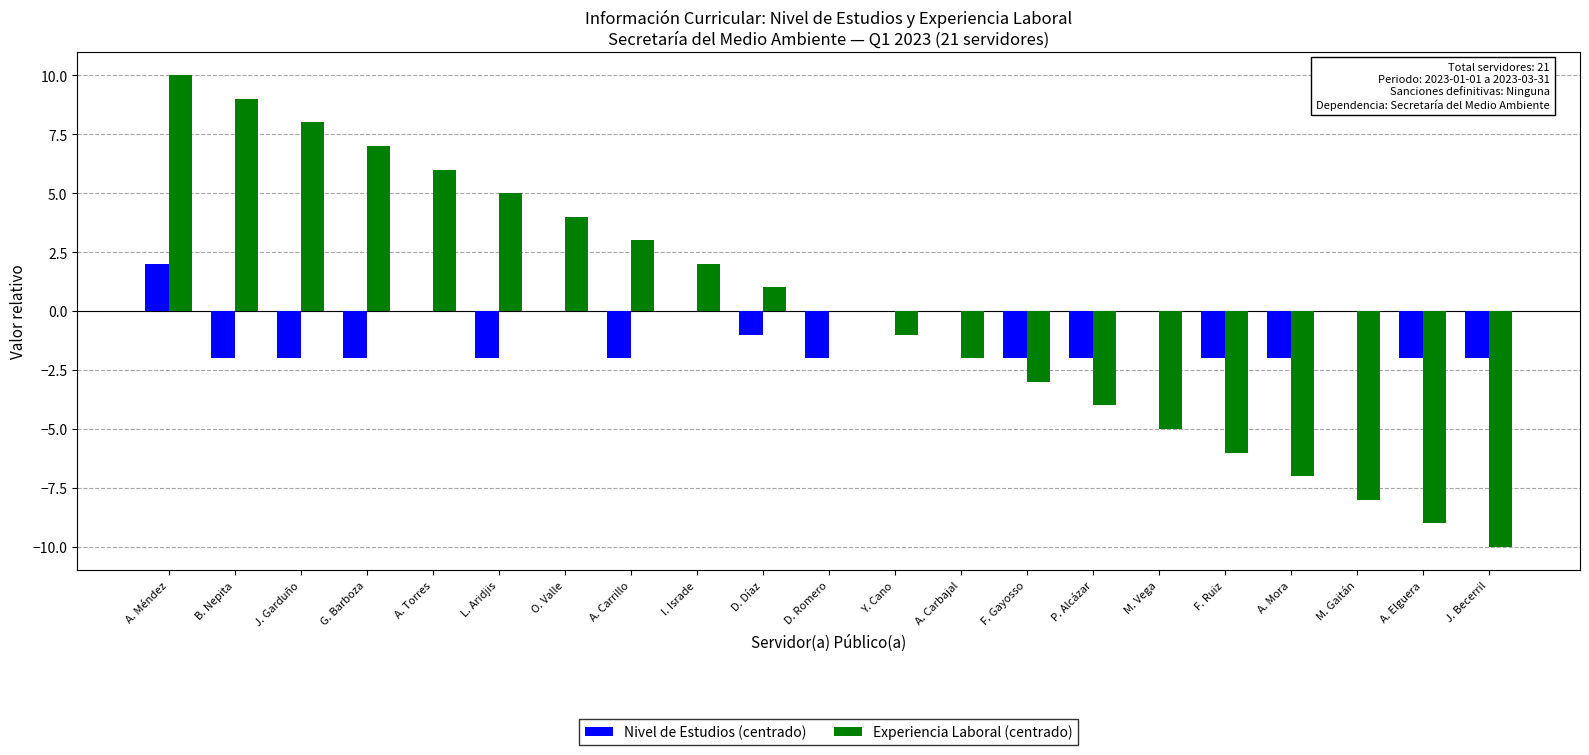

What is the maximum value shown in the chart?

10